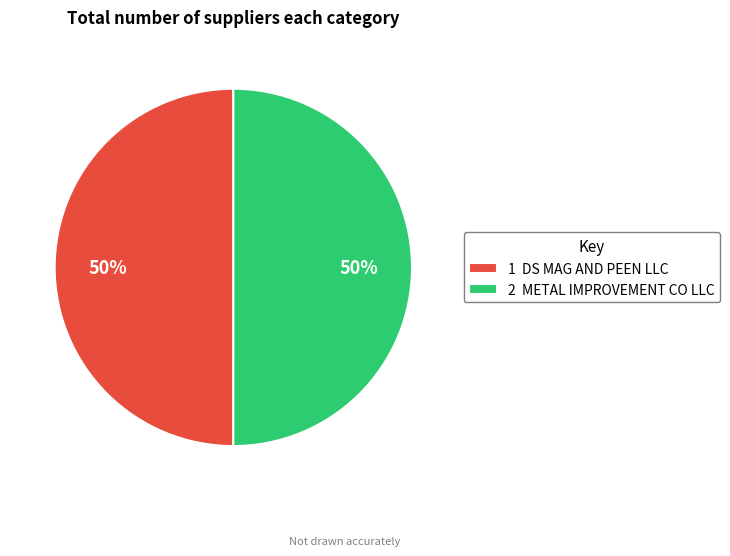

Is it true that 2 METAL IMPROVEMENT CO LLC is 50% of the pie?

True